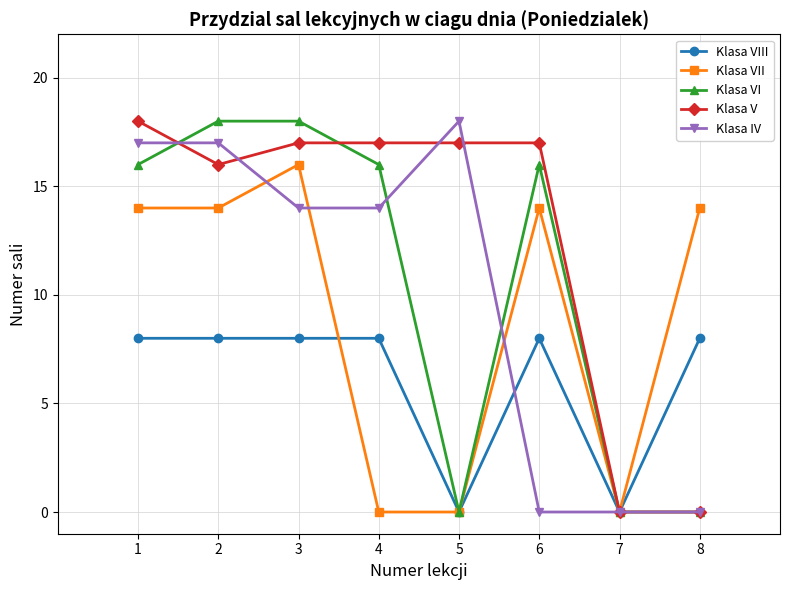

True or false: Klasa IV has more than 0 interior local peaks.

True